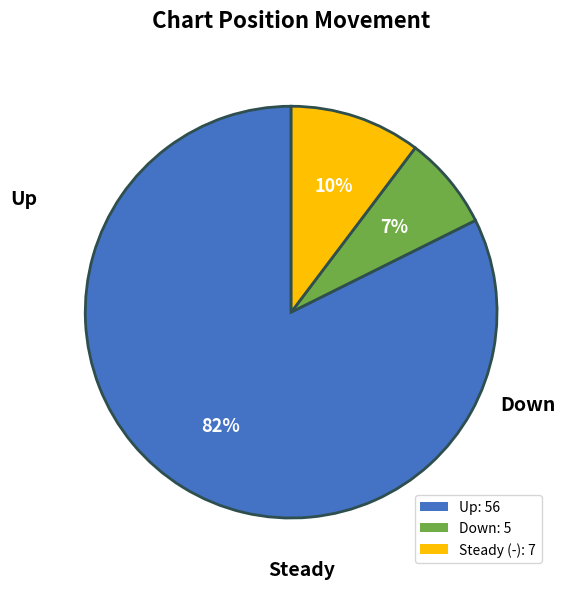

What is the largest slice in the pie chart?

Up: 56